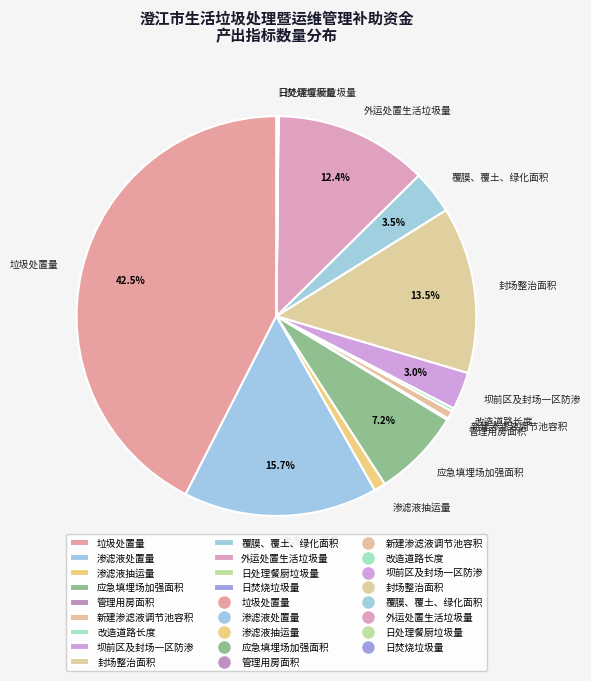

Which slice is the largest?

垃圾处置量